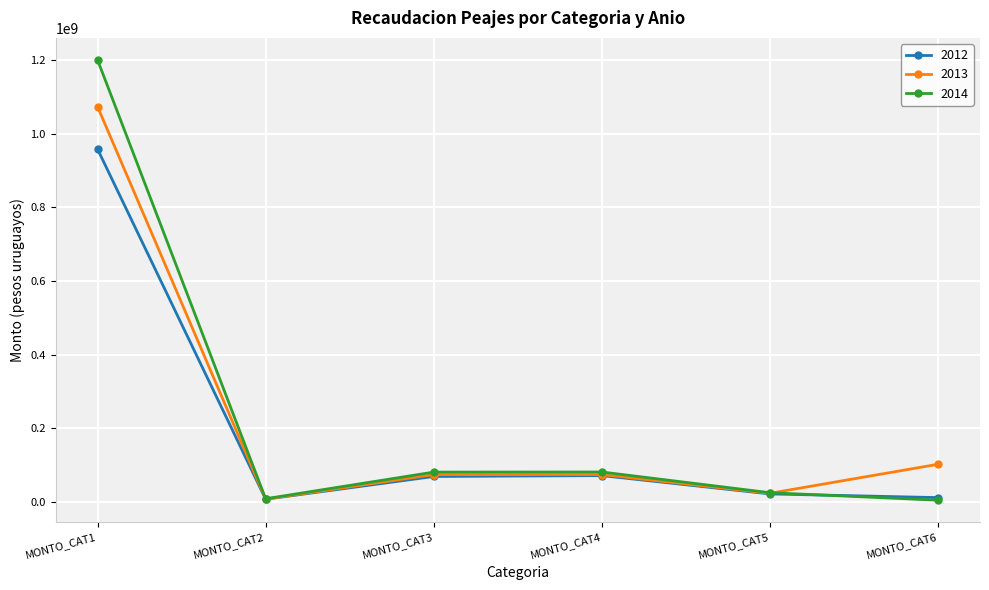

Where is the first local minimum for 2013?

MONTO_CAT2